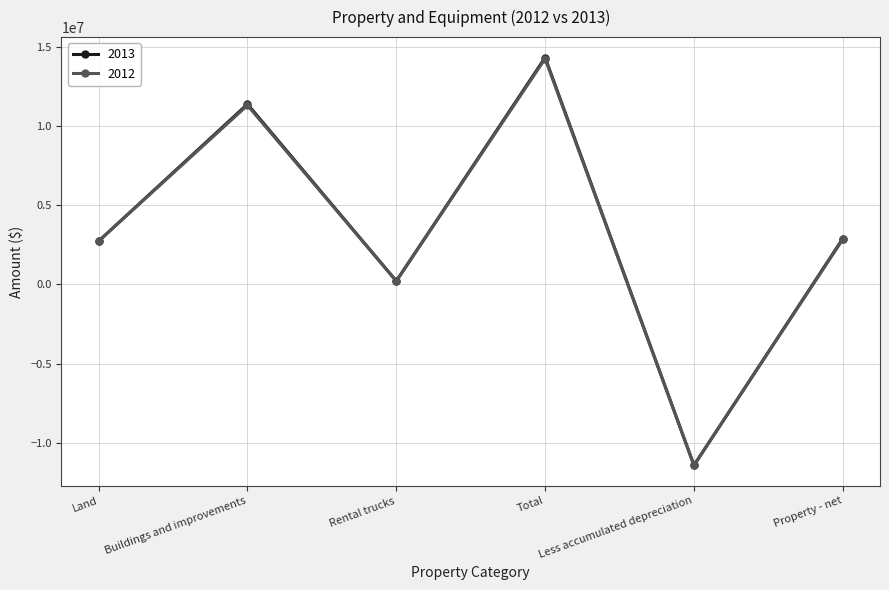

What is the smallest value displayed?

-11420740